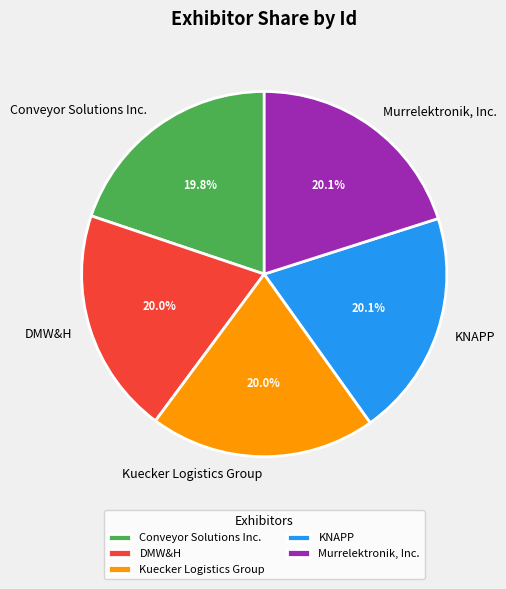

What percentage is the Kuecker Logistics Group slice, to the nearest percent?

20%